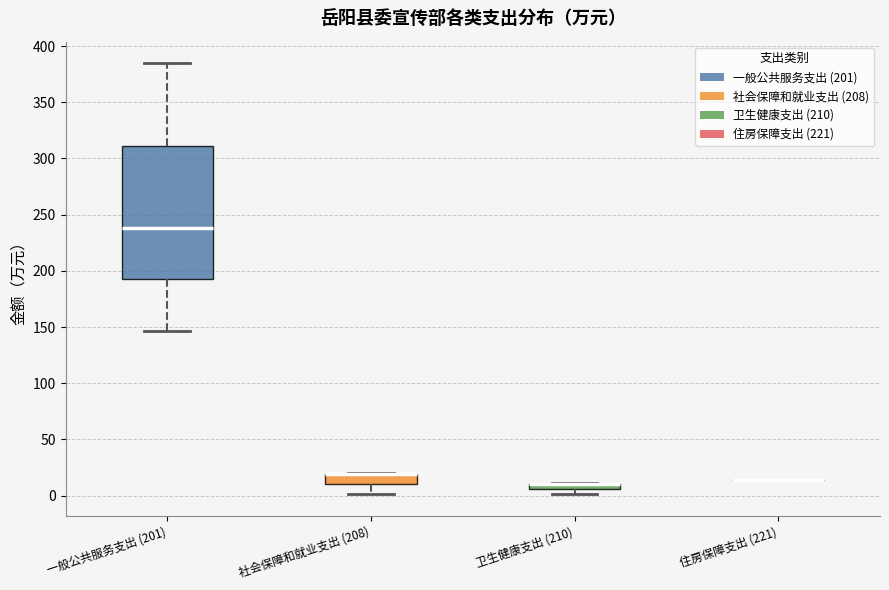

Where does the median line of the box for 一般公共服务支出 (201) sit on the y-axis? The values are not printed on the chart, so give them approximately, as read against the axis.

240